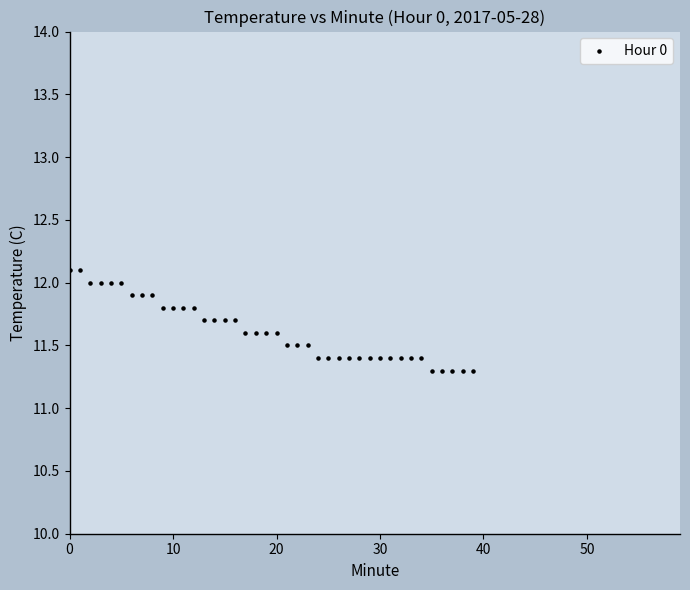

What is the range of Y values (max minus min)?

0.8